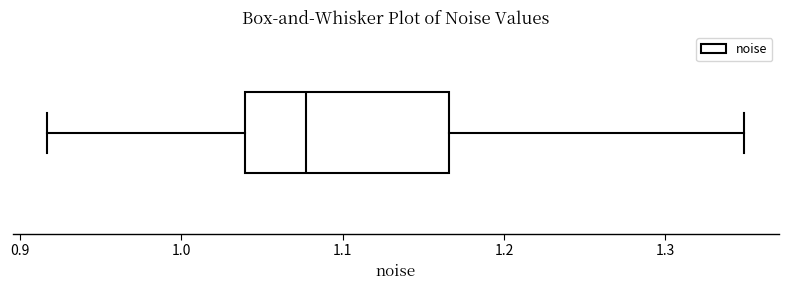

Where does the left whisker of the box end on the x-axis? The values are not printed on the chart, so give them approximately, as read against the axis.

0.92